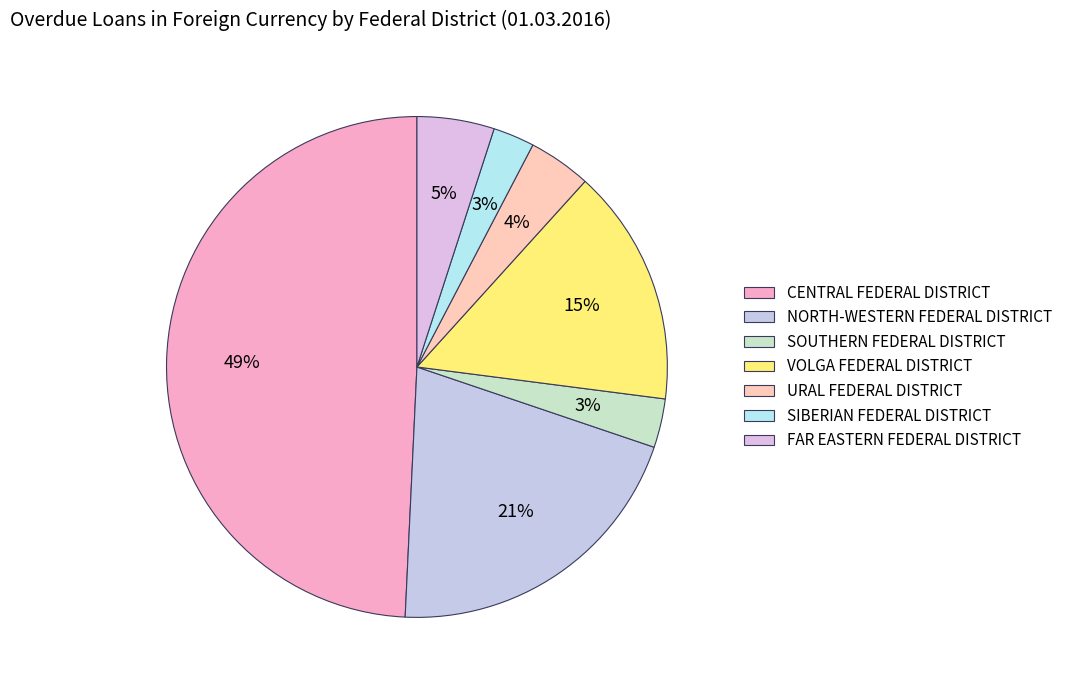

True or false: CENTRAL FEDERAL DISTRICT accounts for 43% of the total.

False